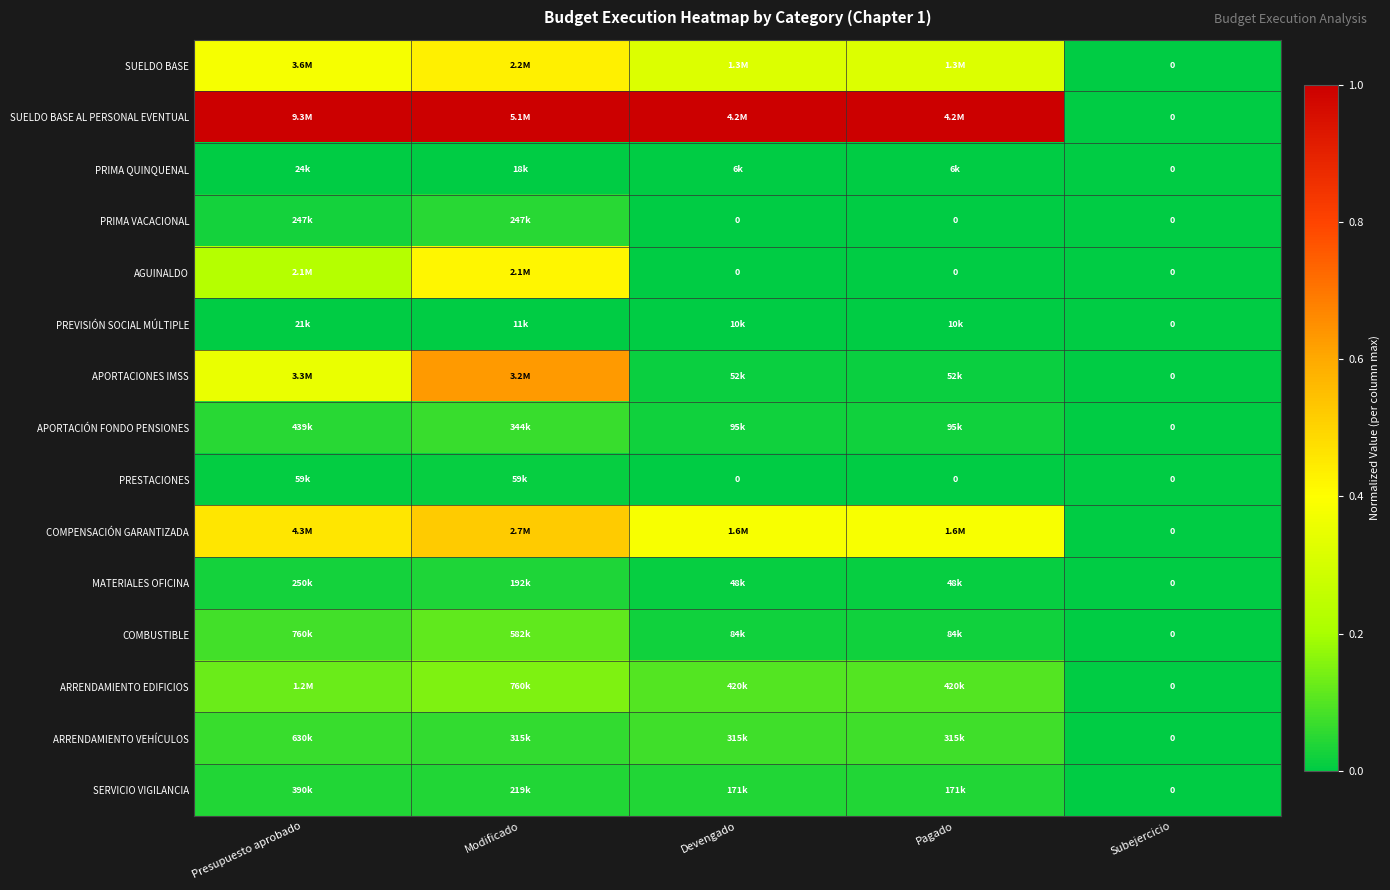

Rank the series at Presupuesto aprobado from highest to lowest value.

SUELDO BASE AL PERSONAL EVENTUAL, COMPENSACIÓN GARANTIZADA, SUELDO BASE, APORTACIONES IMSS, AGUINALDO, ARRENDAMIENTO EDIFICIOS, COMBUSTIBLE, ARRENDAMIENTO VEHÍCULOS, APORTACIÓN FONDO PENSIONES, SERVICIO VIGILANCIA, MATERIALES OFICINA, PRIMA VACACIONAL, PRESTACIONES, PRIMA QUINQUENAL, PREVISIÓN SOCIAL MÚLTIPLE